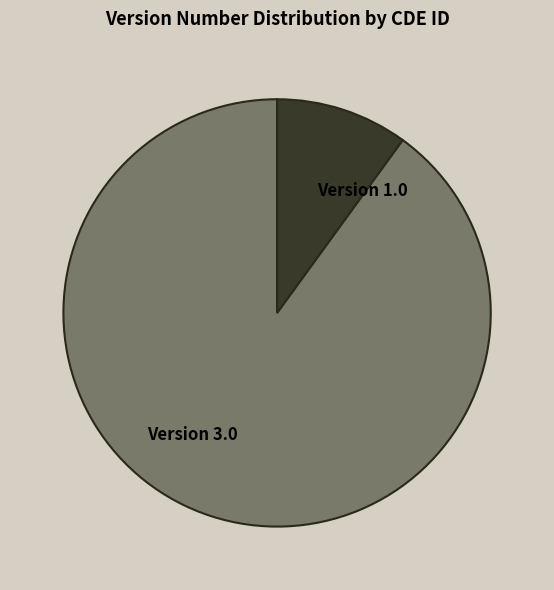

Which category has the smallest portion of the pie?

Version 1.0